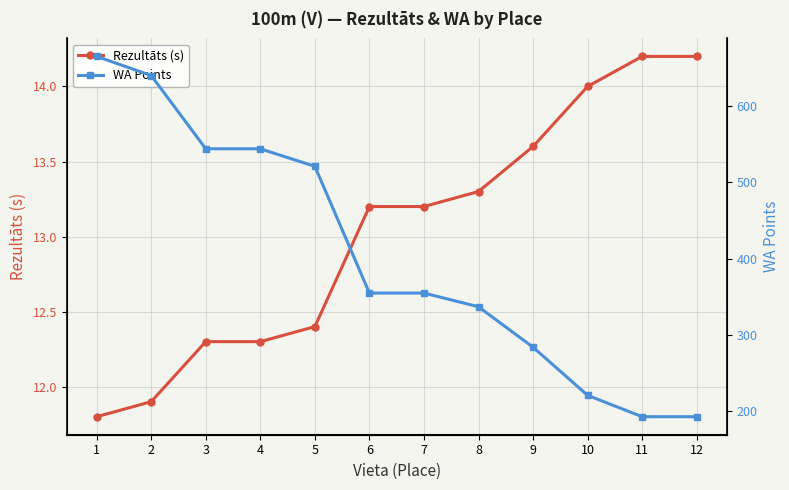

Which series has the widest spread of values?

WA Points